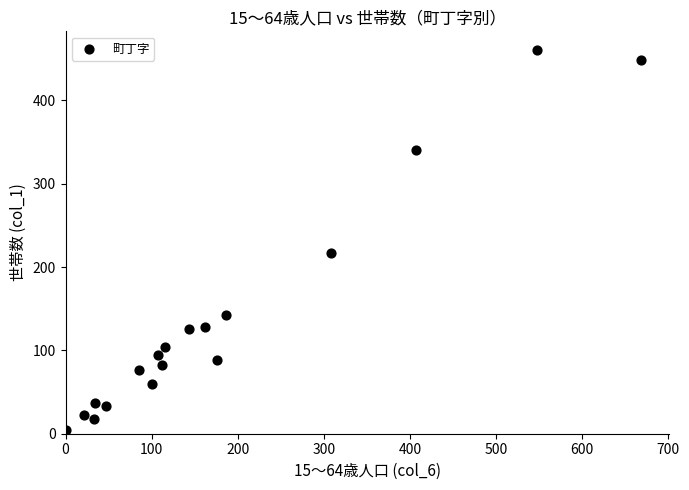

What is the range of Y values (max minus min)?

456